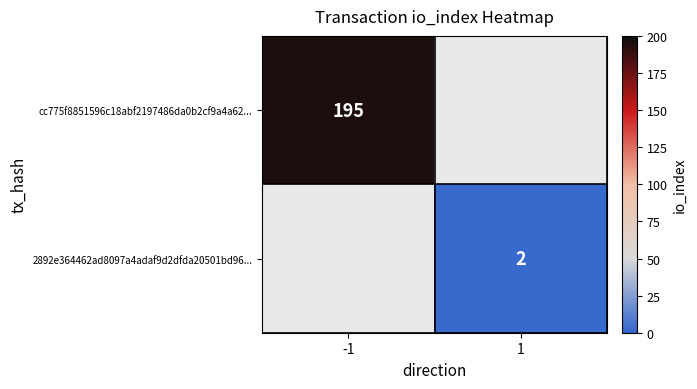

What is the total value across all series at 1?

2